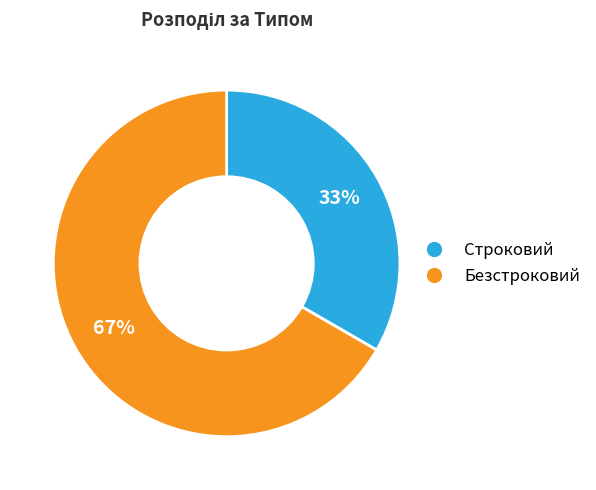

Is Безстроковий the majority of the pie?

Yes